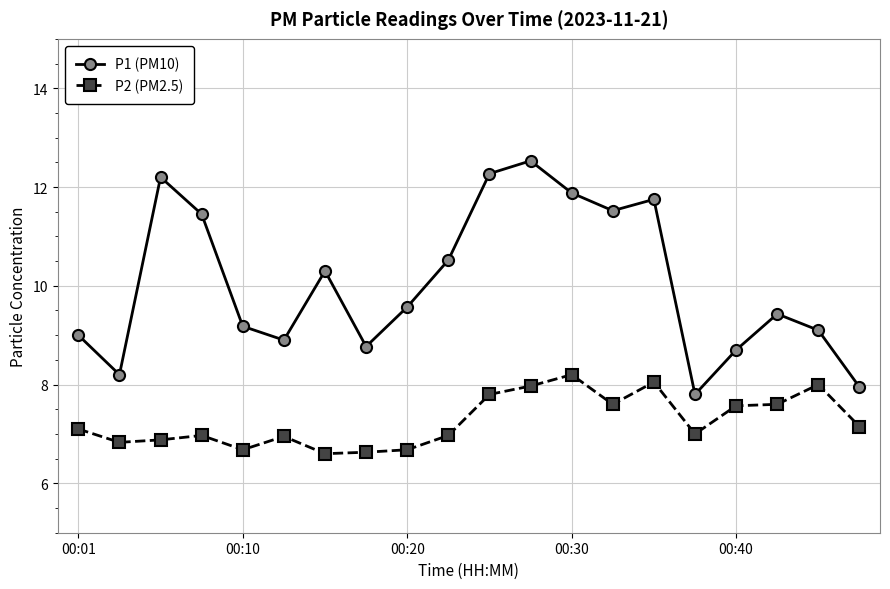

What is the smallest value displayed?

6.6